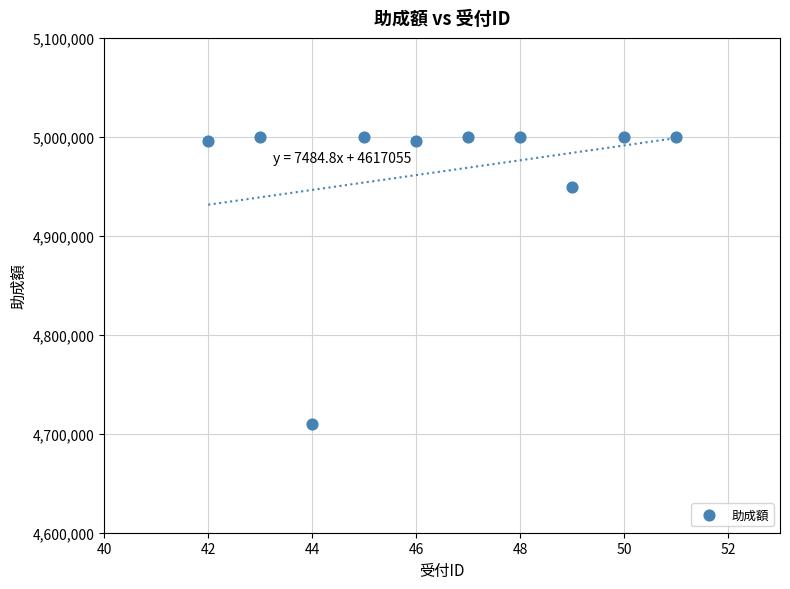

What Y value in the scatter plot is closest to 4855000?

4949000